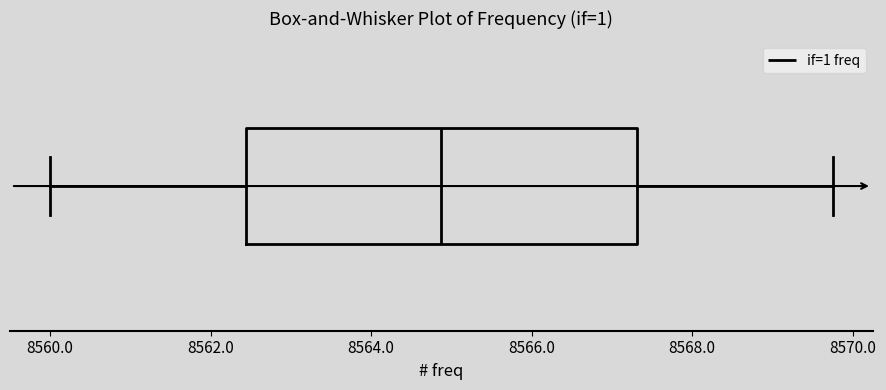

Read this box plot against the x-axis: the position of the median line, the range covered by the box, and the ends of both whiskers. The values are not printed on the chart, so give them approximately, as read against the axis.

median 8564.8, box 8562.4 to 8567.4, whiskers 8560.0 to 8569.8